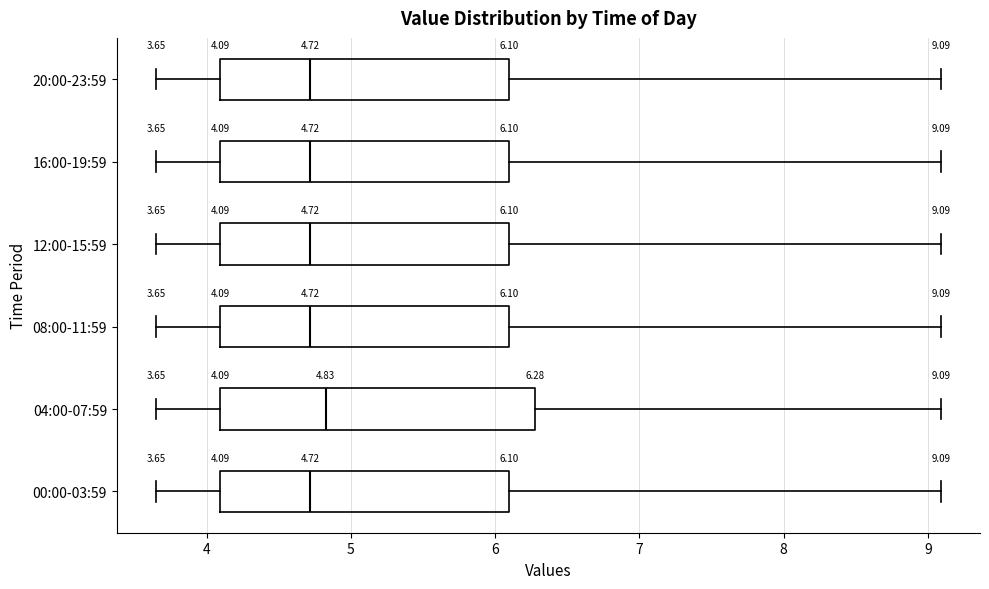

Which box is the widest, from its left edge to its right edge?

04:00-07:59